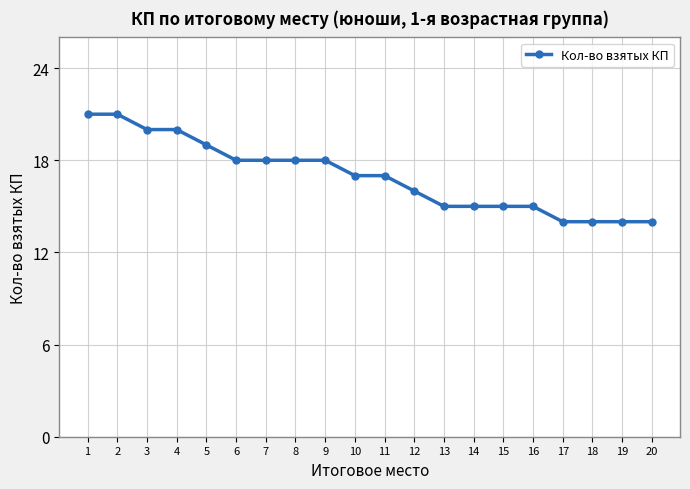

What is the smallest value displayed?

14